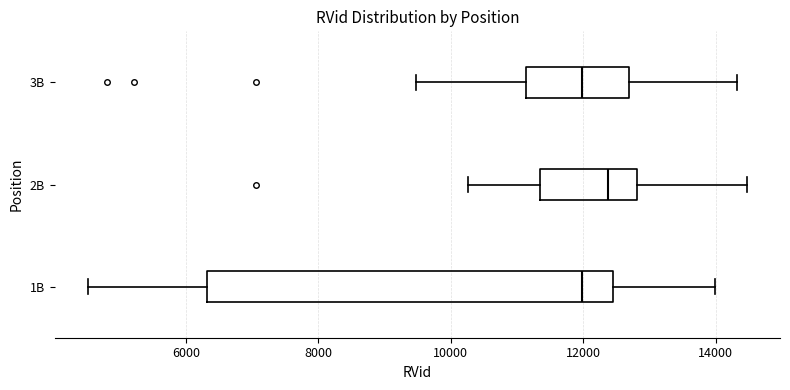

Comparing the boxes themselves (not the whiskers), which one is the widest?

1B